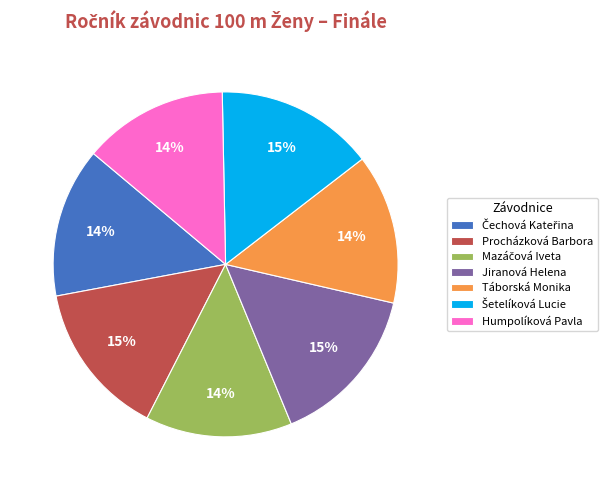

True or false: Procházková Barbora accounts for 27% of the total.

False